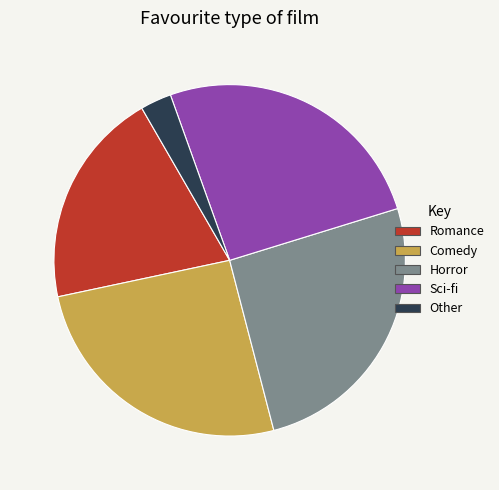

Does Other account for over 50% of the chart?

No